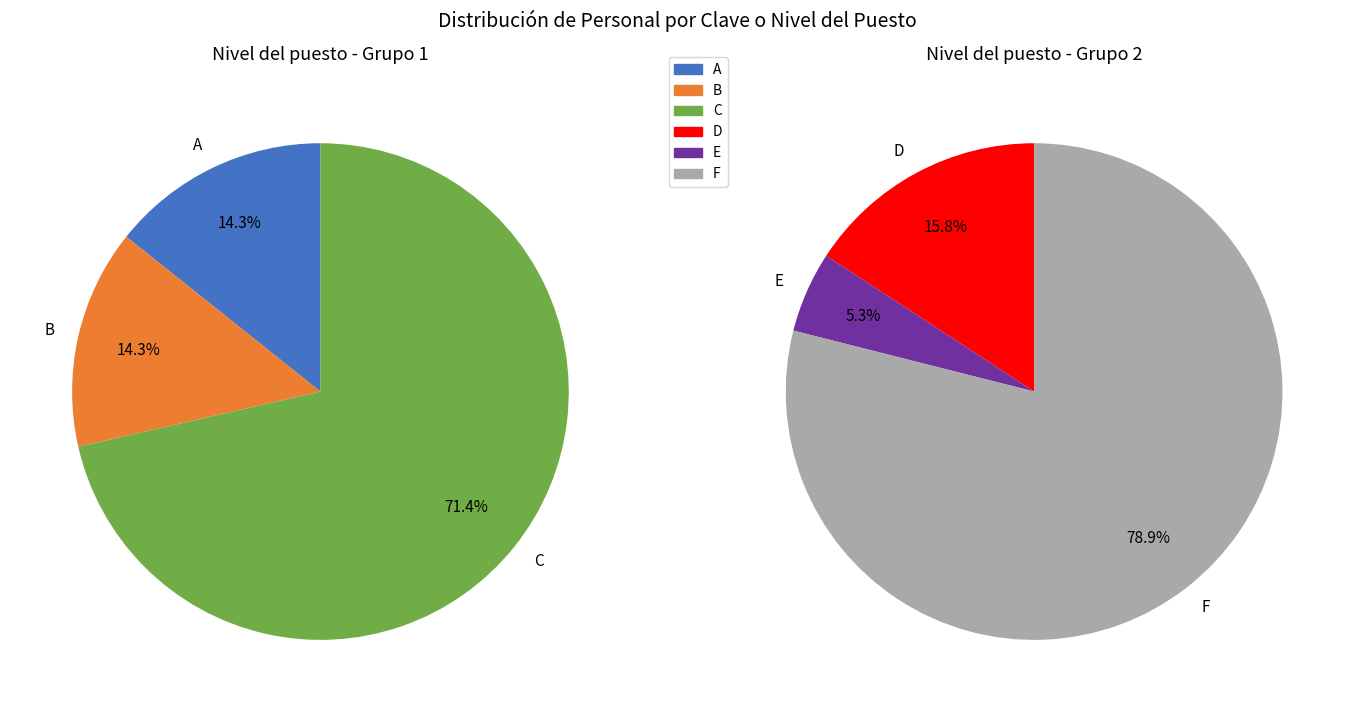

Does F represent more than half of the total?

Yes